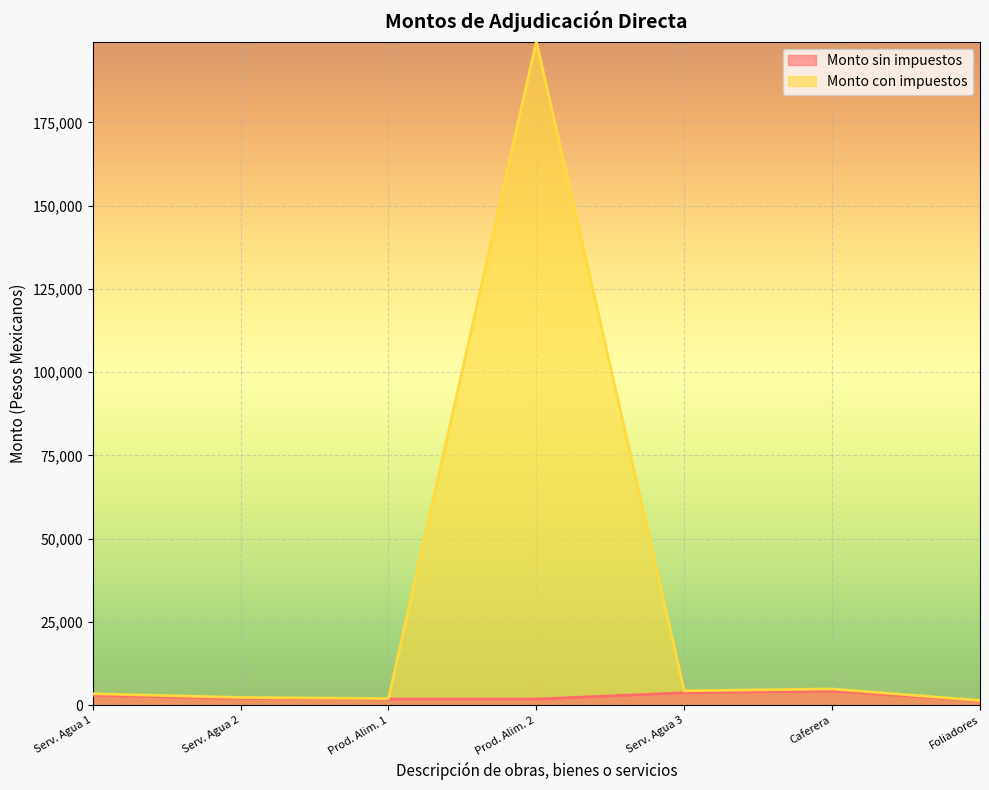

True or false: Monto con impuestos and Monto sin impuestos intersect in this chart.

False